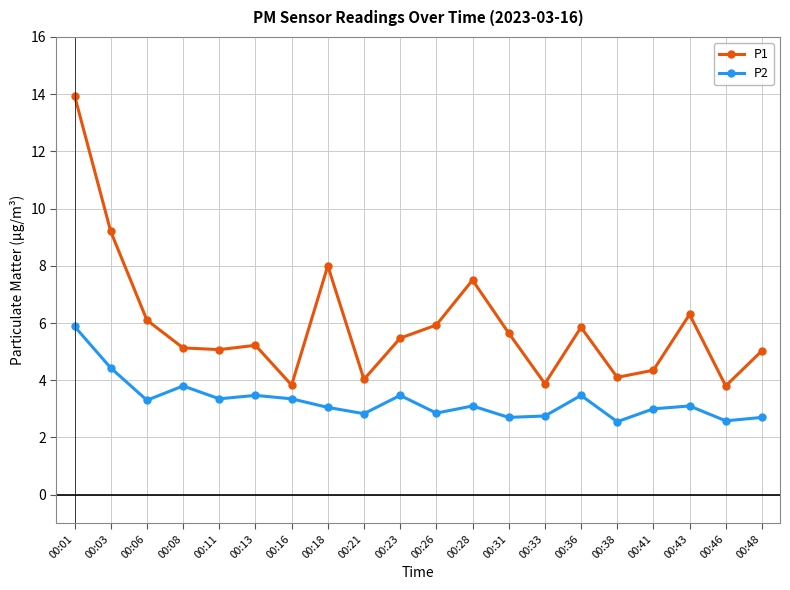

How many distinct data groups are displayed?

2